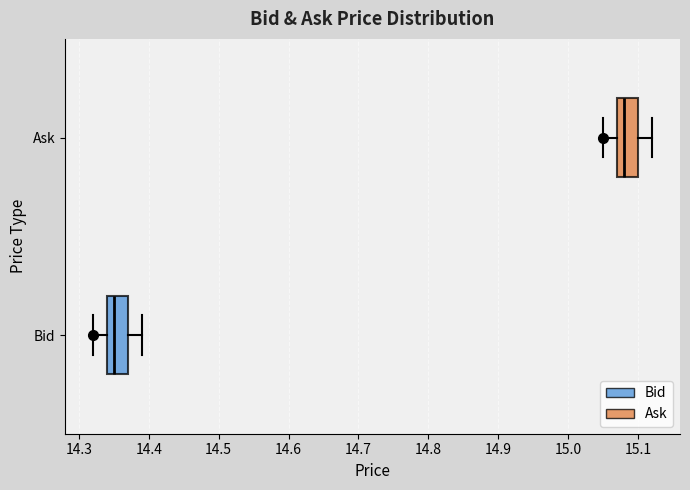

Which box has the furthest to the left median line?

Bid